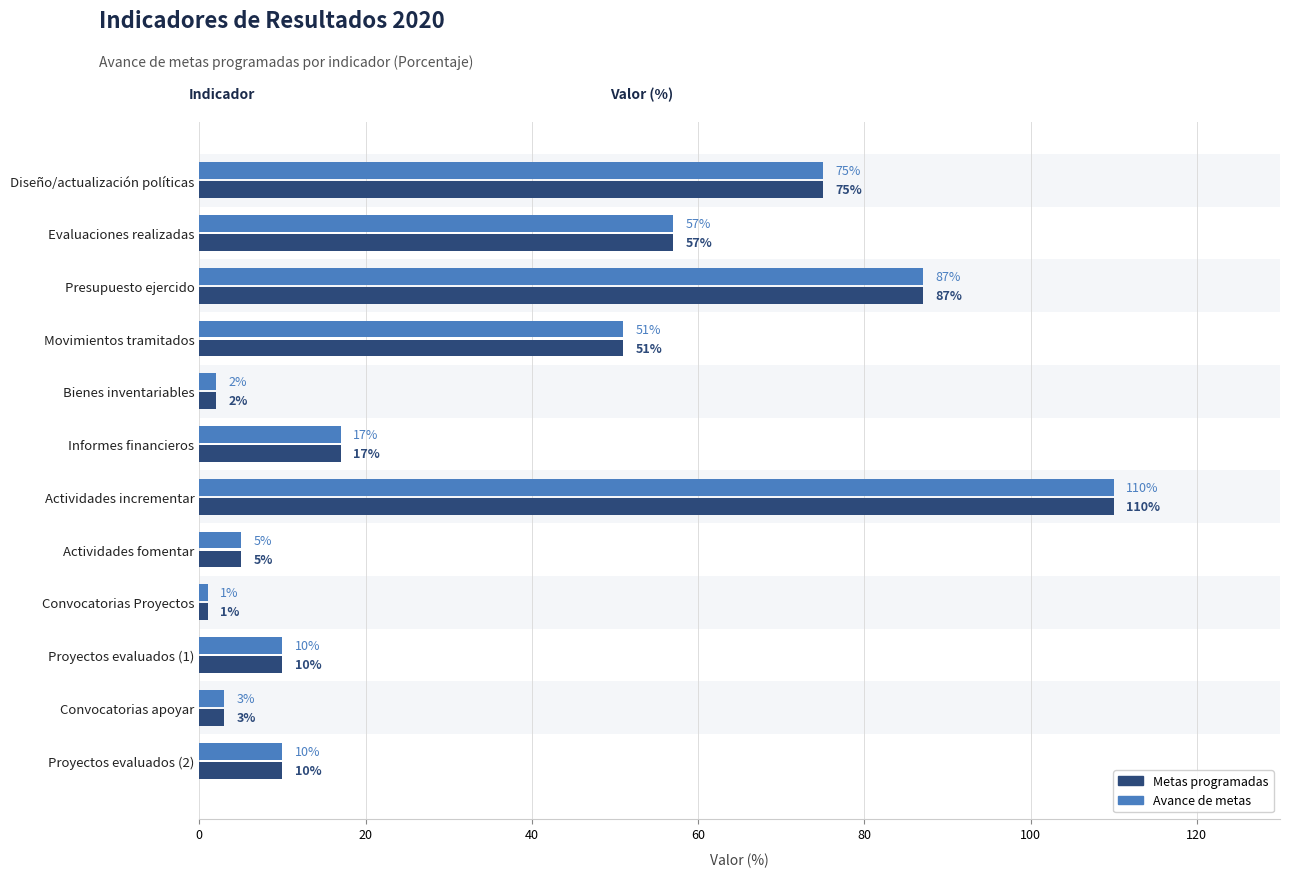

What is the highest value of the Avance de metas series?

110